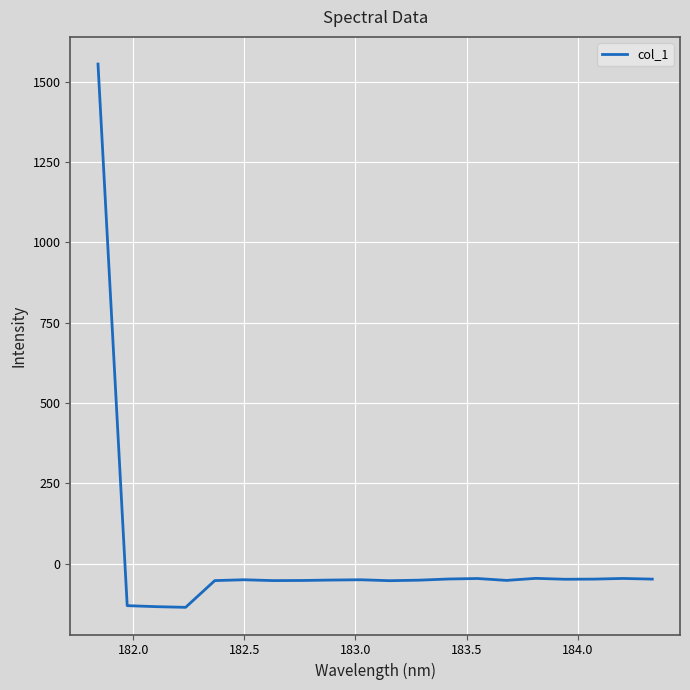

What is the minimum value shown in the chart?

-135.8